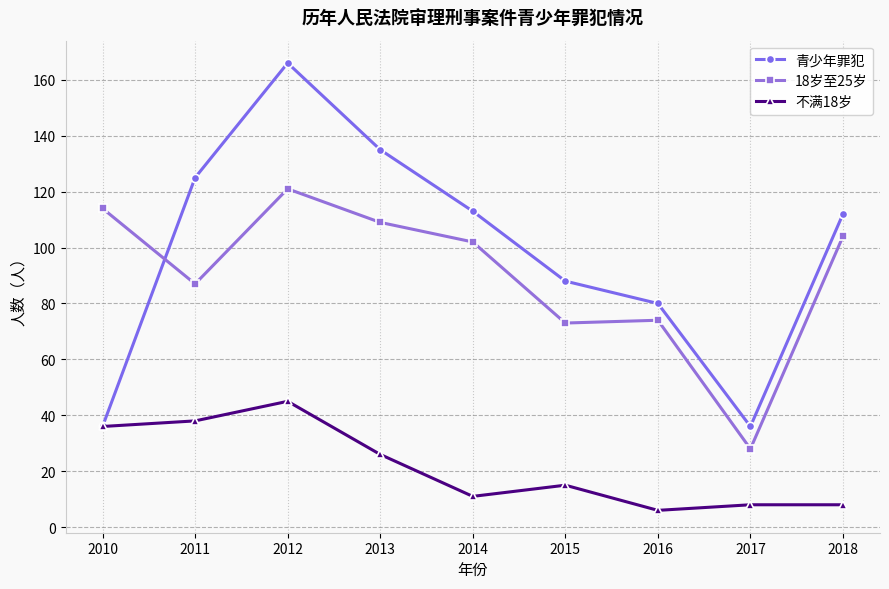

What is the spread (max minus min) of values at 2015?

73